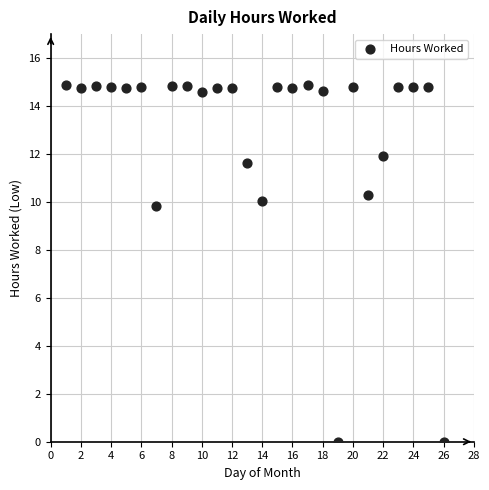

What Y value in the scatter plot is closest to 7?

9.8